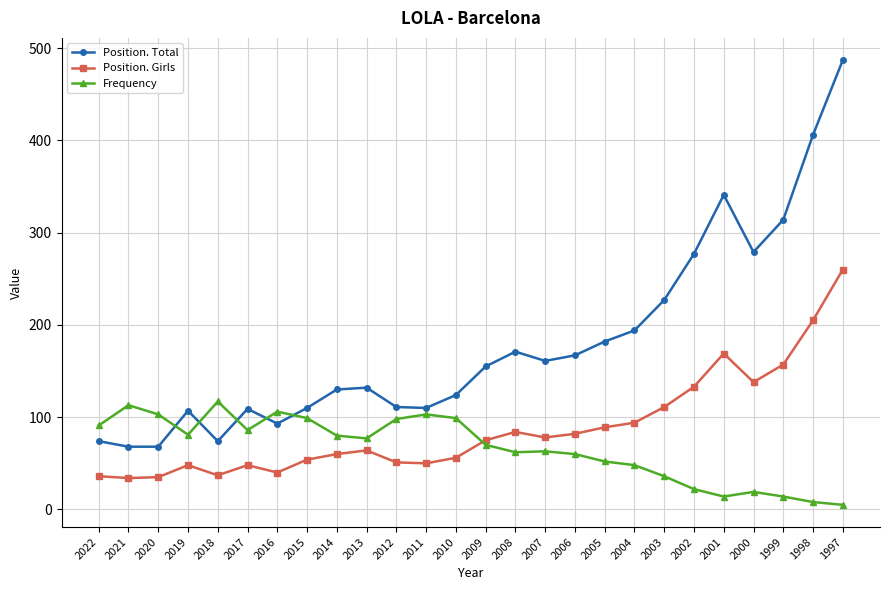

Between 2011 and 2004, which series saw the biggest shift?

Position. Total